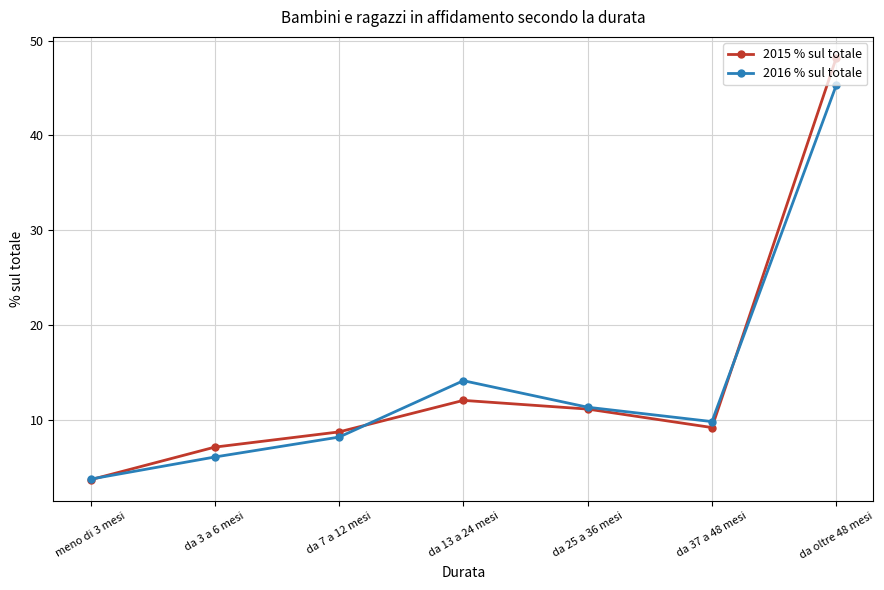

What is the difference between the second highest and minimum values in the 2015 % sul totale series?

8.4